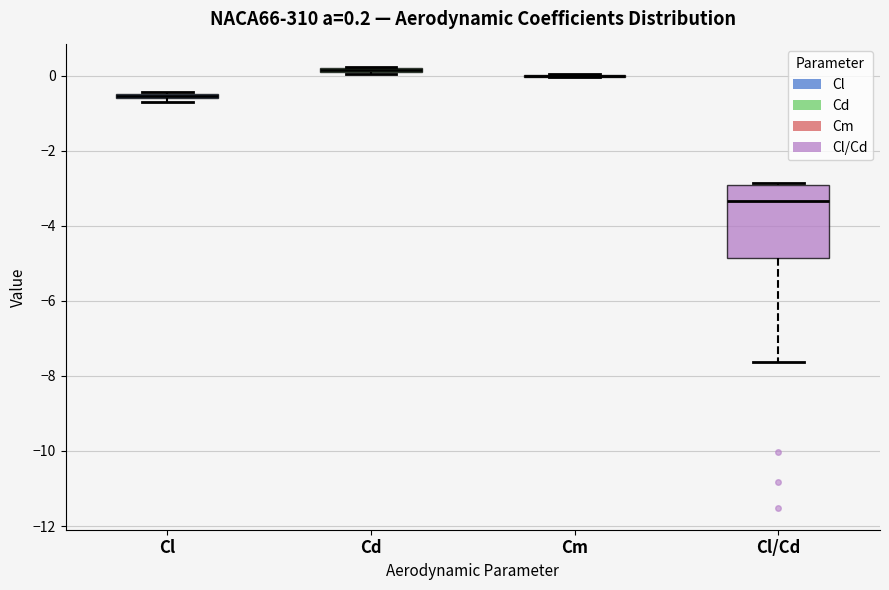

Which box is the tallest, from its lower edge to its upper edge?

Cl/Cd